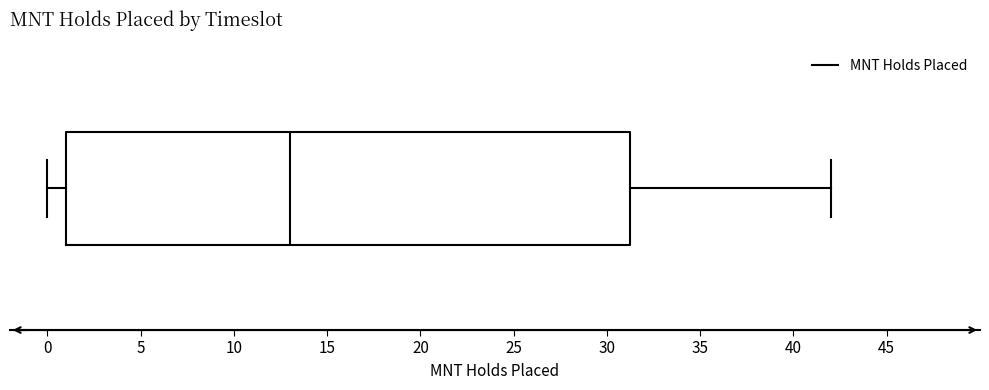

Transcribe this box plot: give where the median line is, the range the box spans, and where the two whiskers end, as read against the x-axis. The values are not printed on the chart, so give them approximately, as read against the axis.

median 13.0, box 1.0 to 31.5, whiskers 0.0 to 42.0